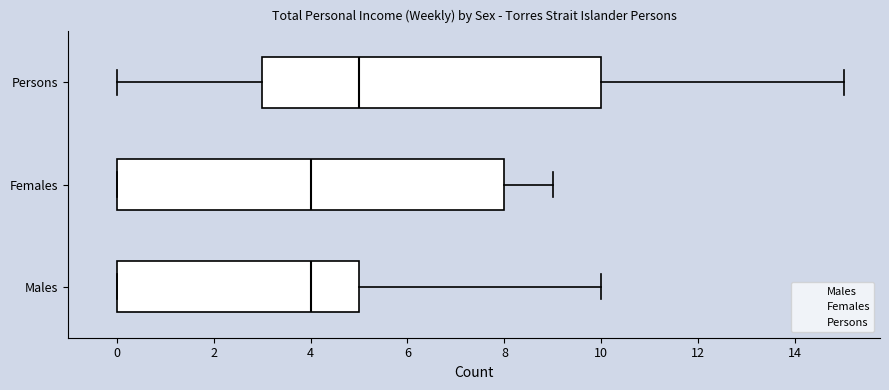

Reading bottom to top, transcribe this box plot: for each box, give where its median line is, the range the box spans, and where its two whiskers end, as read against the x-axis. The values are not printed on the chart, so give them approximately, as read against the axis.

Males: median 4, box 0 to 5, whiskers 0 to 10
Females: median 4, box 0 to 8, whiskers 0 to 9
Persons: median 5, box 3 to 10, whiskers 0 to 15